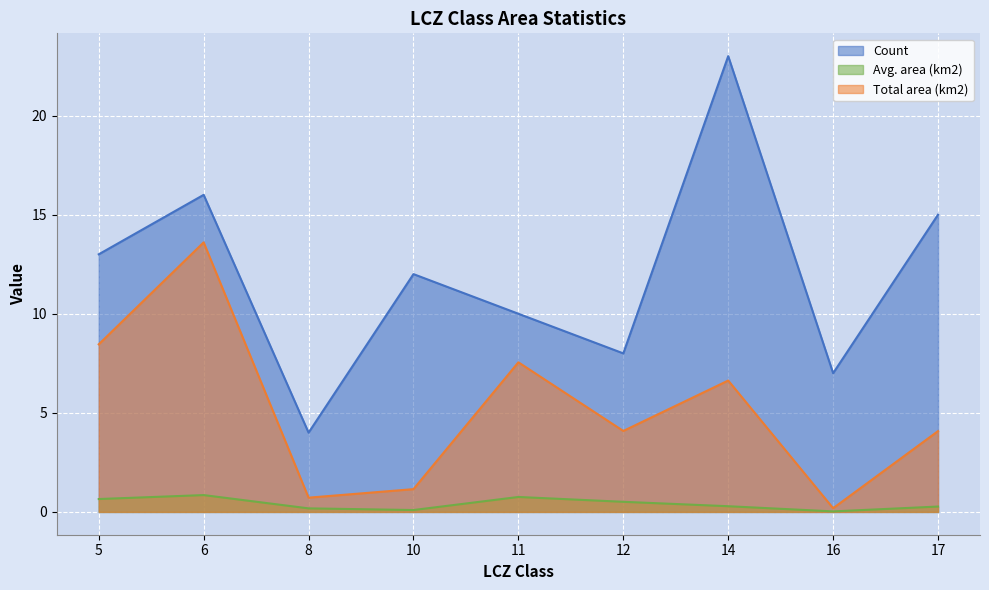

The value of Count at 10 is 12.0. True or false?

True